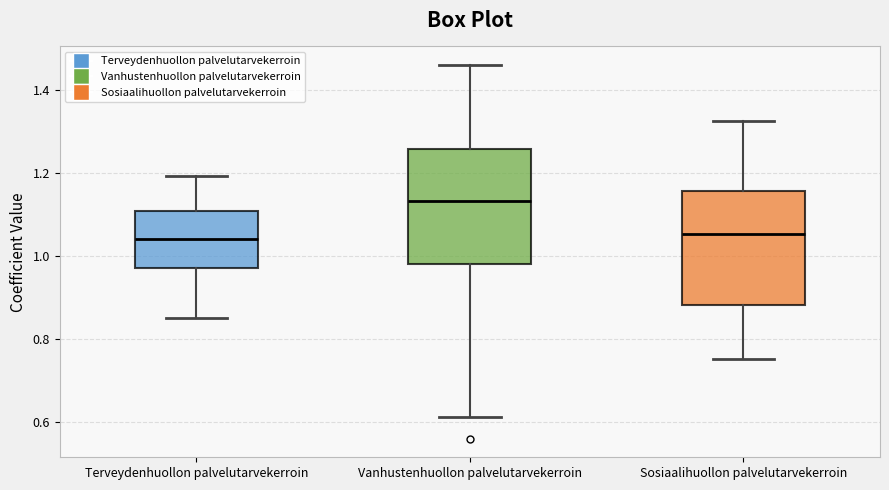

Reading left to right, transcribe this box plot: for each box, give where its median line is, the range the box spans, and where its two whiskers end, as read against the y-axis. The values are not printed on the chart, so give them approximately, as read against the axis.

Terveydenhuollon palvelutarvekerroin: median 1.04, box 0.98 to 1.10, whiskers 0.86 to 1.20
Vanhustenhuollon palvelutarvekerroin: median 1.14, box 0.98 to 1.26, whiskers 0.62 to 1.46
Sosiaalihuollon palvelutarvekerroin: median 1.06, box 0.88 to 1.16, whiskers 0.76 to 1.32